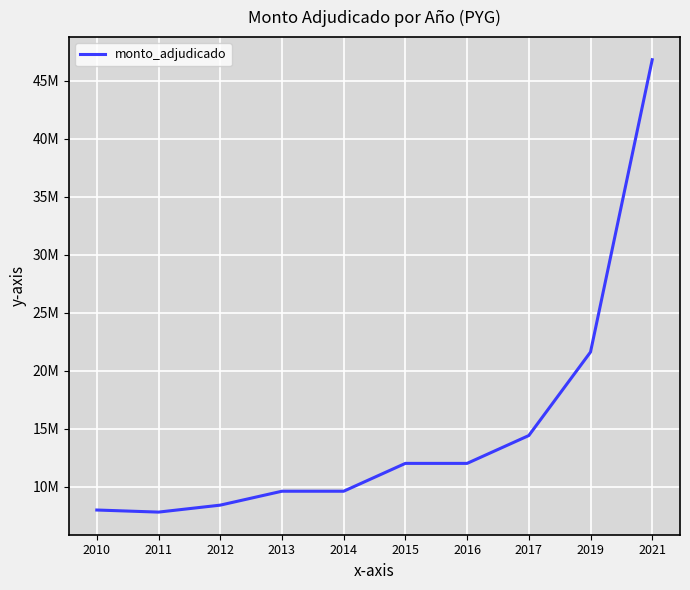

Is this an area chart (filled region under the line)?

No